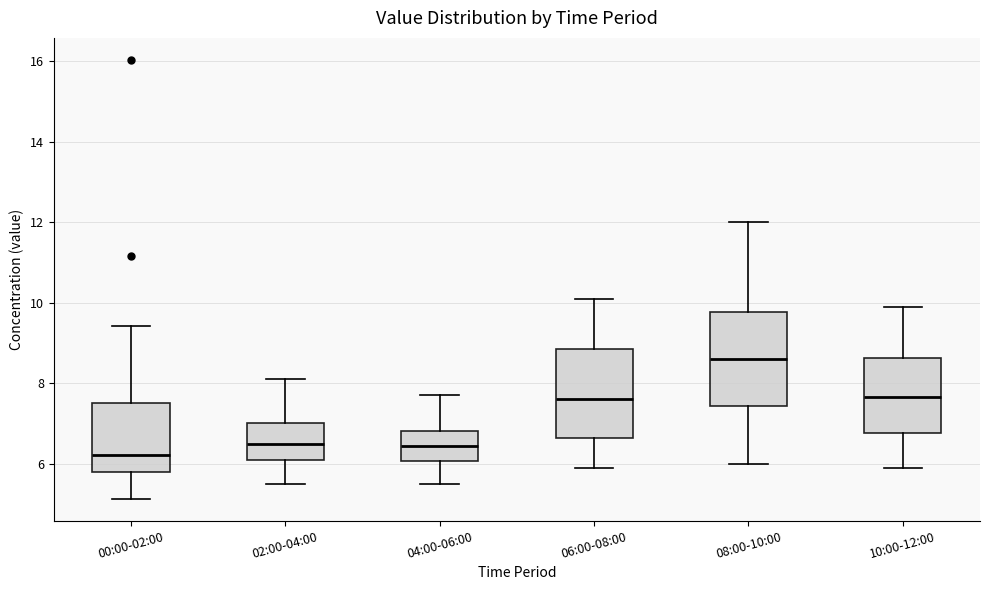

Reading left to right, read every box against the y-axis: the position of its median line, the range the box covers, and the ends of its whiskers. The values are not printed on the chart, so give them approximately, as read against the axis.

00:00-02:00: median 6.2, box 5.8 to 7.6, whiskers 5.2 to 9.4
02:00-04:00: median 6.6, box 6.2 to 7.0, whiskers 5.6 to 8.2
04:00-06:00: median 6.4, box 6.0 to 6.8, whiskers 5.6 to 7.8
06:00-08:00: median 7.6, box 6.6 to 8.8, whiskers 6.0 to 10.2
08:00-10:00: median 8.6, box 7.4 to 9.8, whiskers 6.0 to 12.0
10:00-12:00: median 7.6, box 6.8 to 8.6, whiskers 6.0 to 10.0